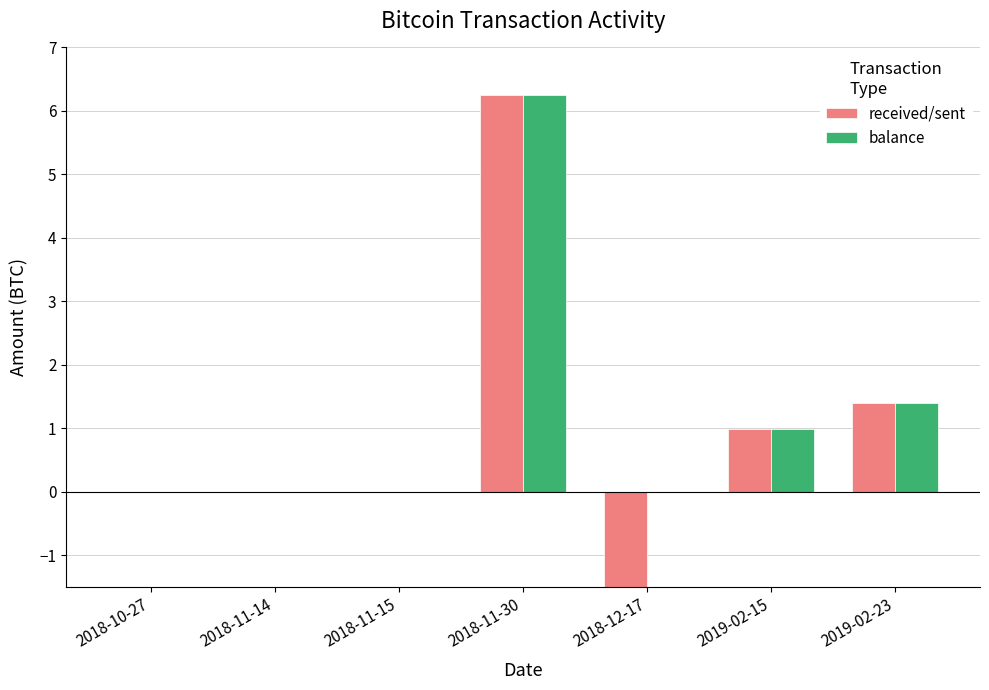

The balance series shows 0.5 at 2019-02-23. True or false?

False